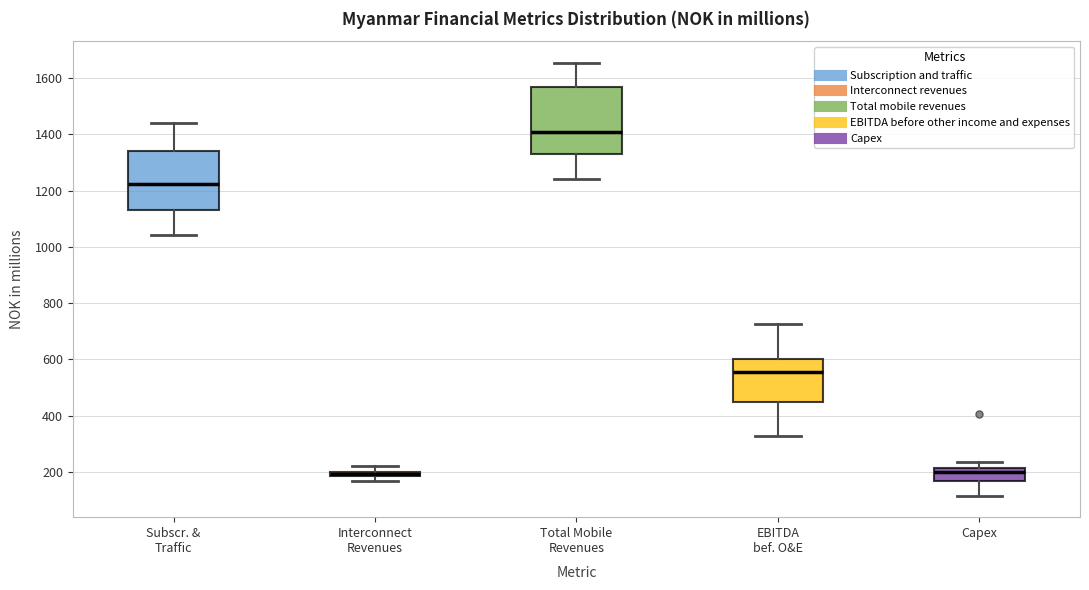

Where does the lower whisker of the box for Total Mobile Revenues end on the y-axis? The values are not printed on the chart, so give them approximately, as read against the axis.

1240